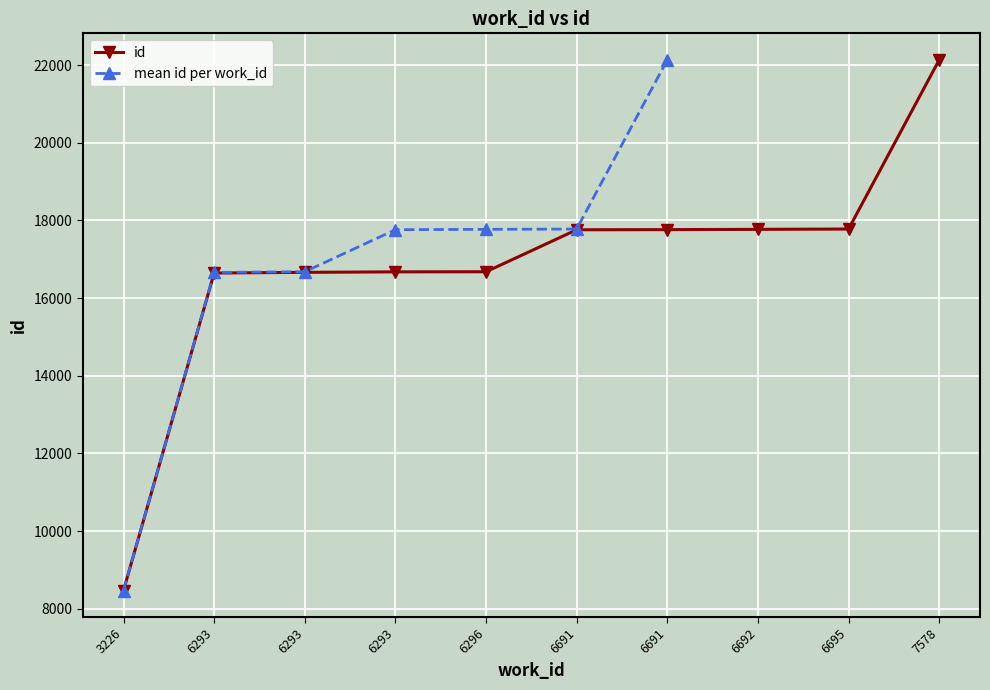

The chart shows a value of 6523 at 6691. True or false?

False